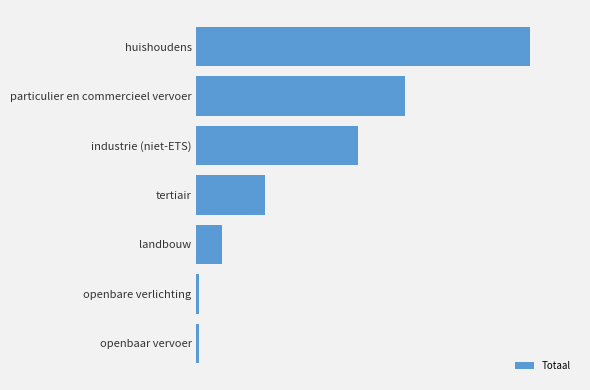

Are the bars horizontal?

Yes